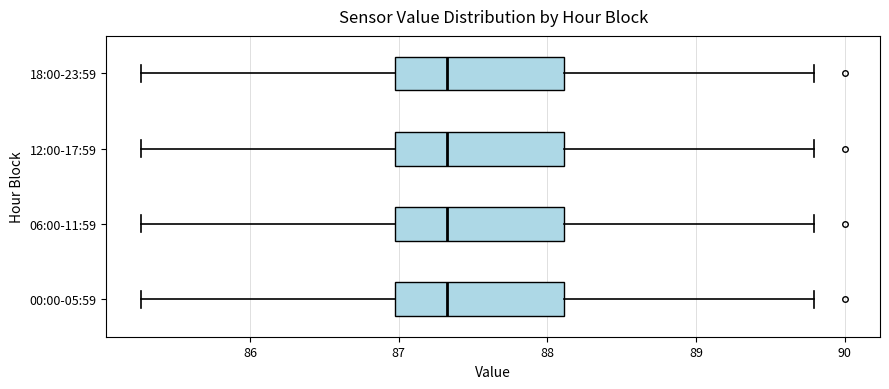

Reading bottom to top, read every box against the x-axis: the position of its median line, the range the box covers, and the ends of its whiskers. The values are not printed on the chart, so give them approximately, as read against the axis.

00:00-05:59: median 87.3, box 87.0 to 88.1, whiskers 85.3 to 89.8
06:00-11:59: median 87.3, box 87.0 to 88.1, whiskers 85.3 to 89.8
12:00-17:59: median 87.3, box 87.0 to 88.1, whiskers 85.3 to 89.8
18:00-23:59: median 87.3, box 87.0 to 88.1, whiskers 85.3 to 89.8